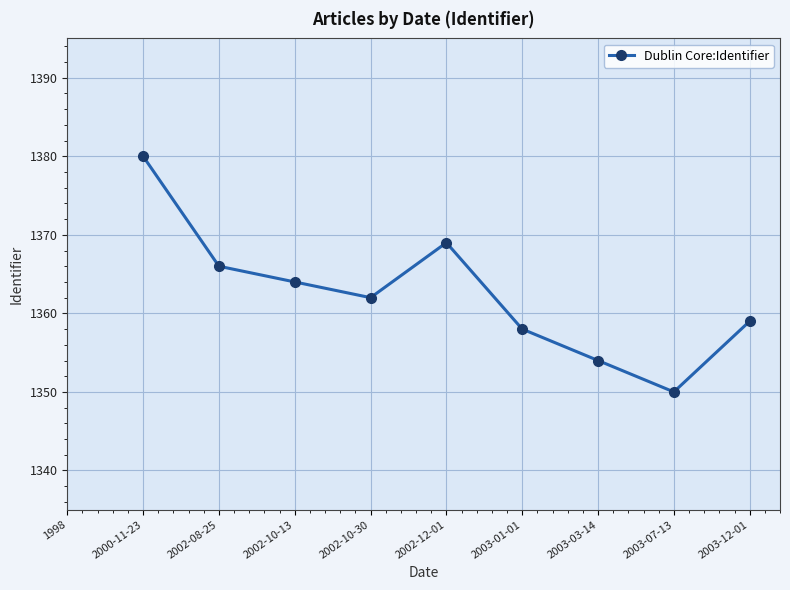

Which category has the lowest value across all series?

2003-07-13